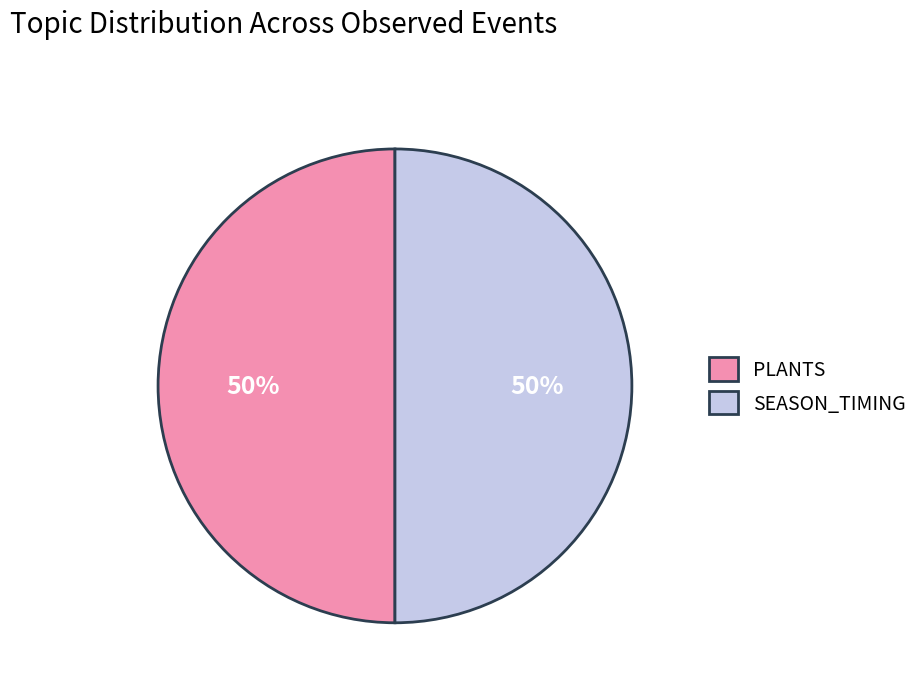

What percentage is the SEASON_TIMING slice, to the nearest percent?

50%